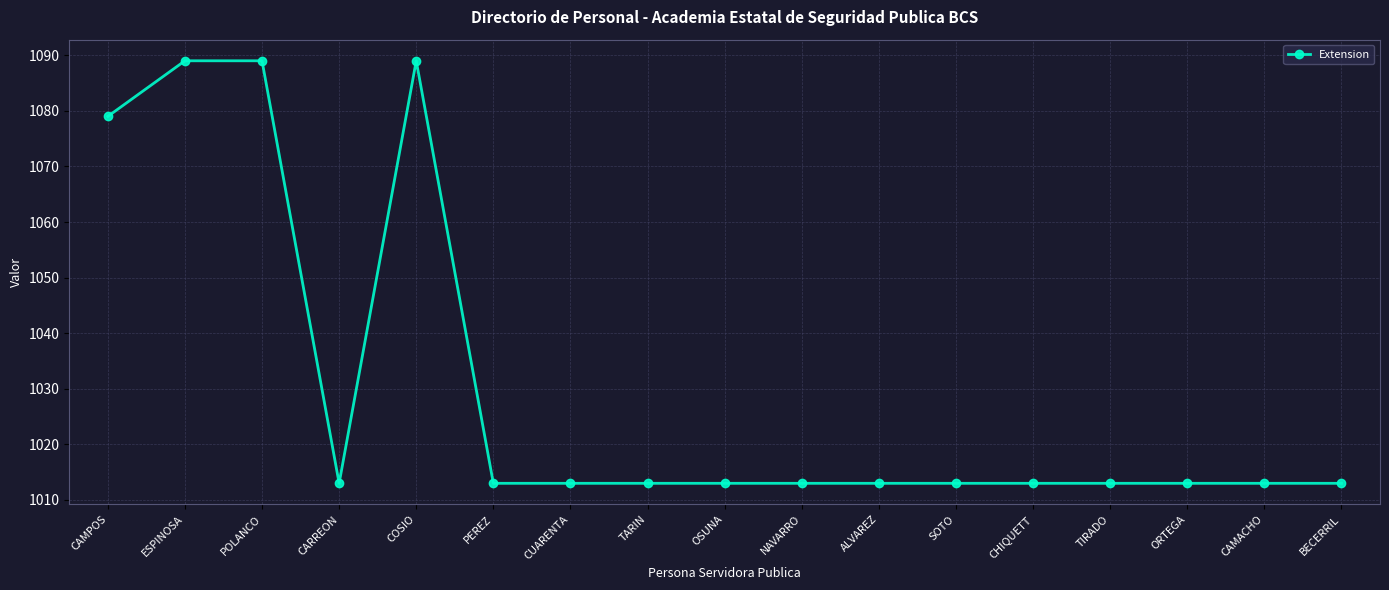

What is the minimum value shown in the chart?

1013